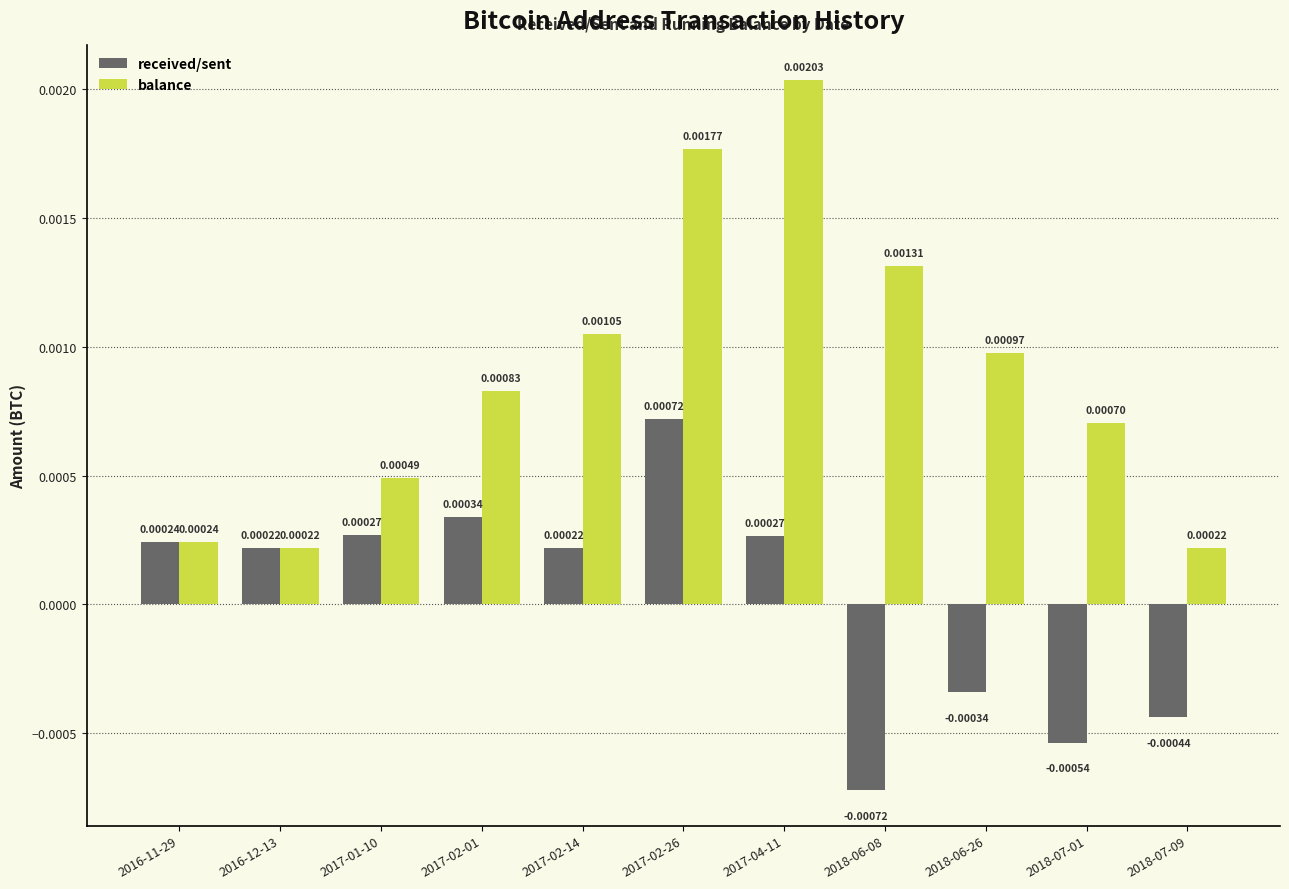

How many values in received/sent are above zero?

7